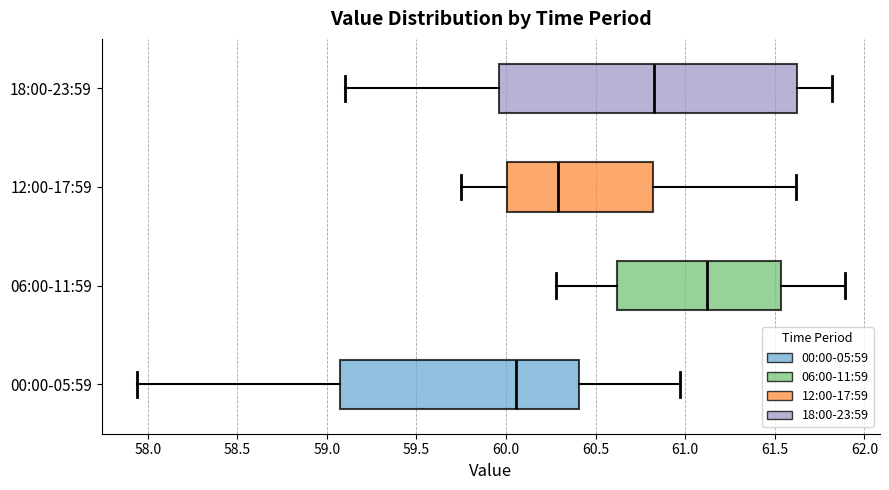

Reading bottom to top, read every box against the x-axis: the position of its median line, the range the box covers, and the ends of its whiskers. The values are not printed on the chart, so give them approximately, as read against the axis.

00:00-05:59: median 60.05, box 59.10 to 60.40, whiskers 57.95 to 60.95
06:00-11:59: median 61.10, box 60.60 to 61.55, whiskers 60.30 to 61.90
12:00-17:59: median 60.30, box 60.00 to 60.80, whiskers 59.75 to 61.60
18:00-23:59: median 60.85, box 59.95 to 61.65, whiskers 59.10 to 61.80